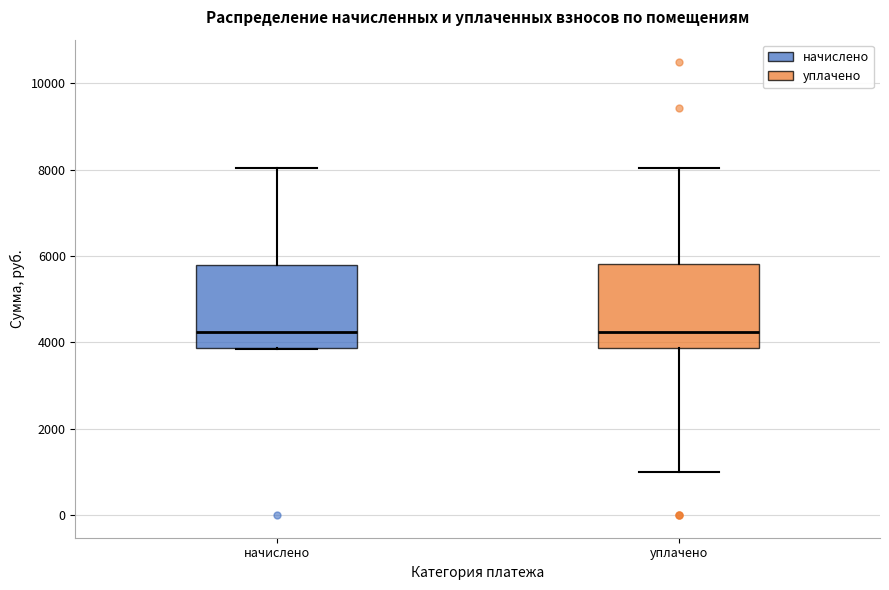

Where is the lower edge of the box for начислено on the y-axis? The values are not printed on the chart, so give them approximately, as read against the axis.

3800